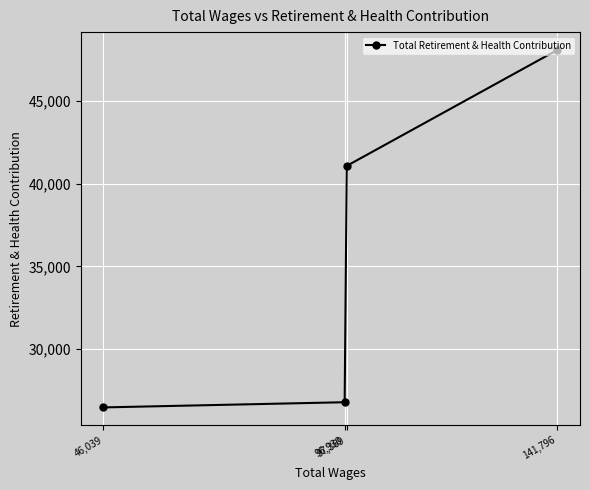

How many data points does each series have?

4